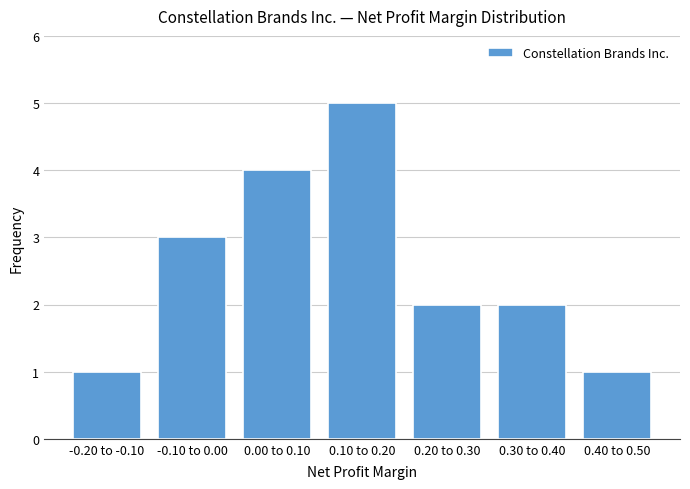

Reading right to left, what are all the values shown in this chart?

1	2	2	5	4	3	1